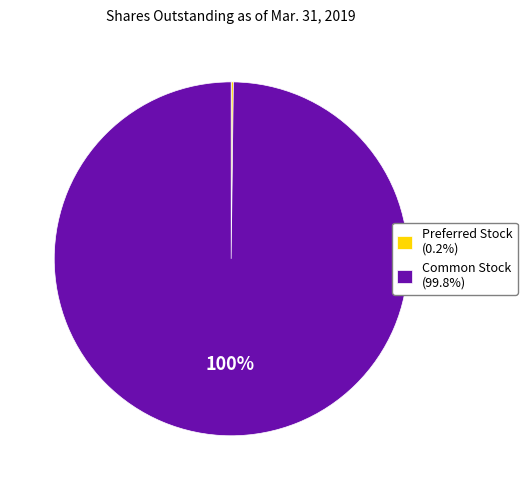

What percentage is the Common Stock (99.8%) slice, to the nearest percent?

100%